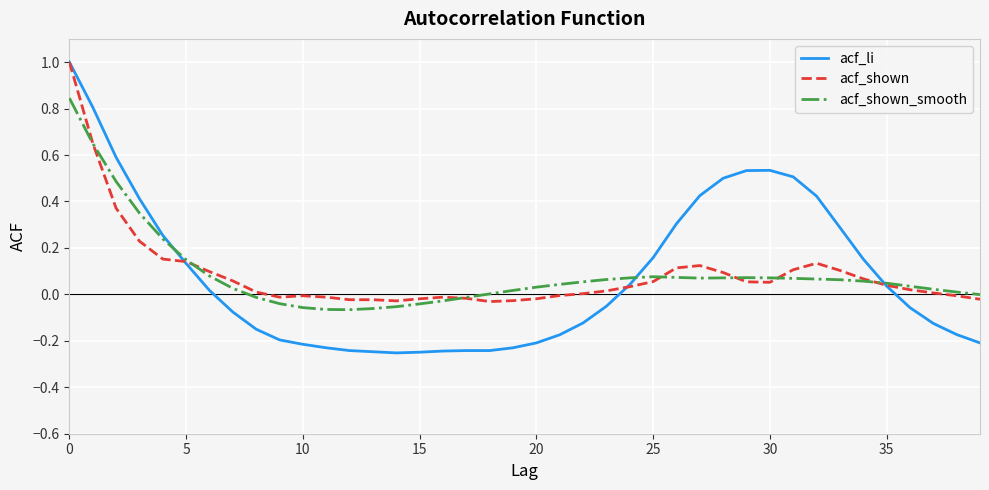

What is the greatest value displayed?

1.0